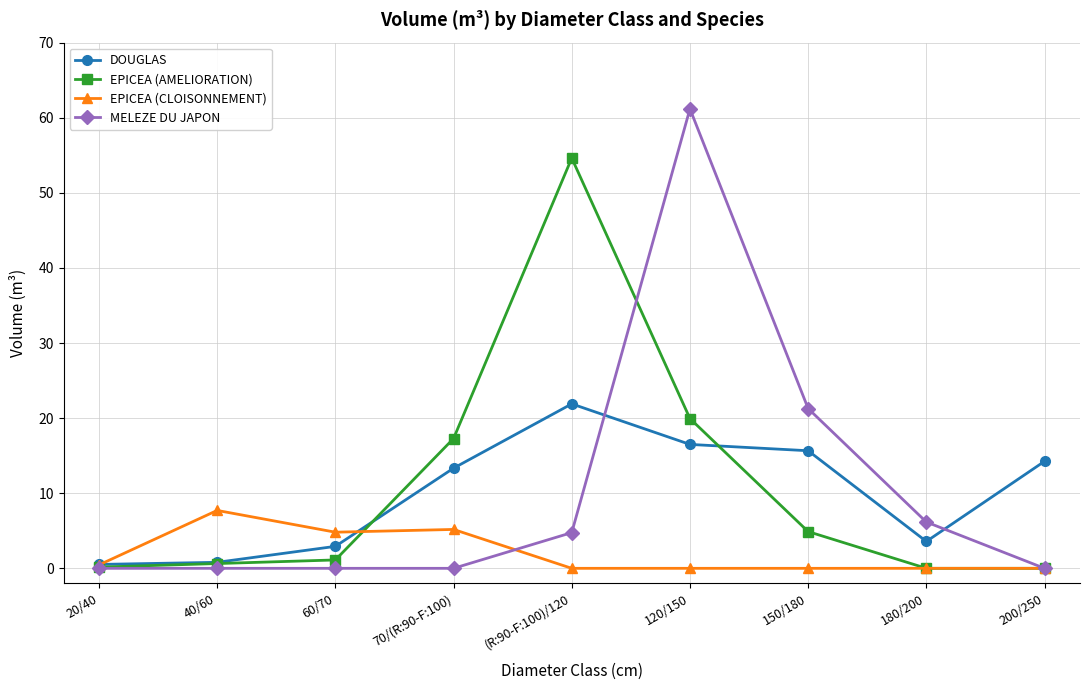

What is the value of the MELEZE DU JAPON point at the 7th from the left?

21.3